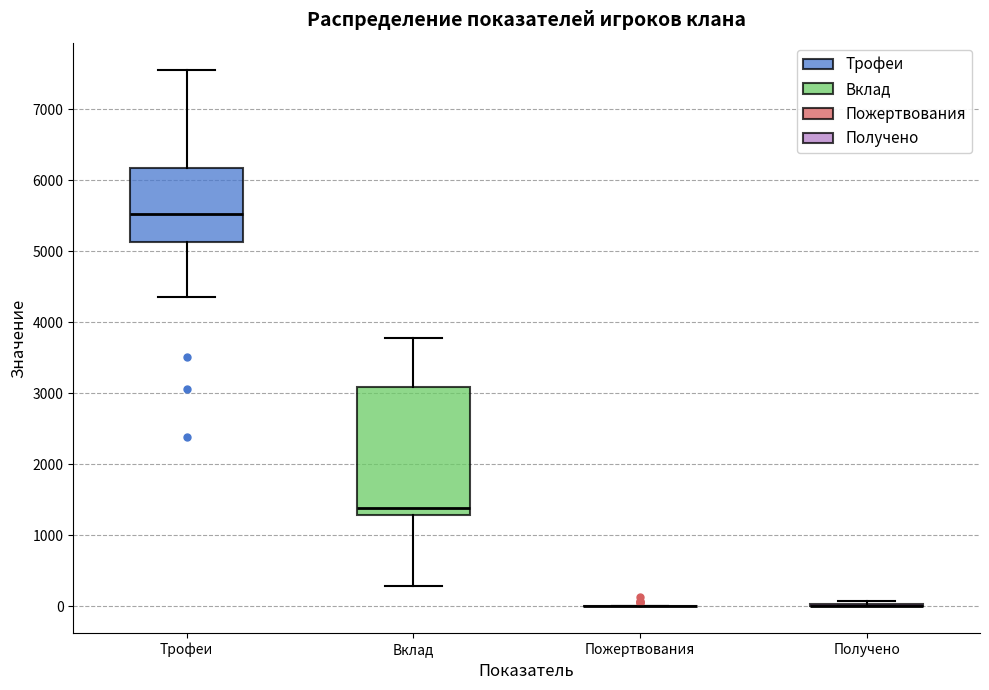

Reading left to right, transcribe this box plot: for each box, give where its median line is, the range the box spans, and where its two whiskers end, as read against the y-axis. The values are not printed on the chart, so give them approximately, as read against the axis.

Трофеи: median 5500, box 5100 to 6200, whiskers 4400 to 7600
Вклад: median 1400, box 1300 to 3100, whiskers 300 to 3800
Пожертвования: box collapsed to a line at 0, whiskers 0 to 0
Получено: box collapsed to a line at 0, whiskers 0 to 100